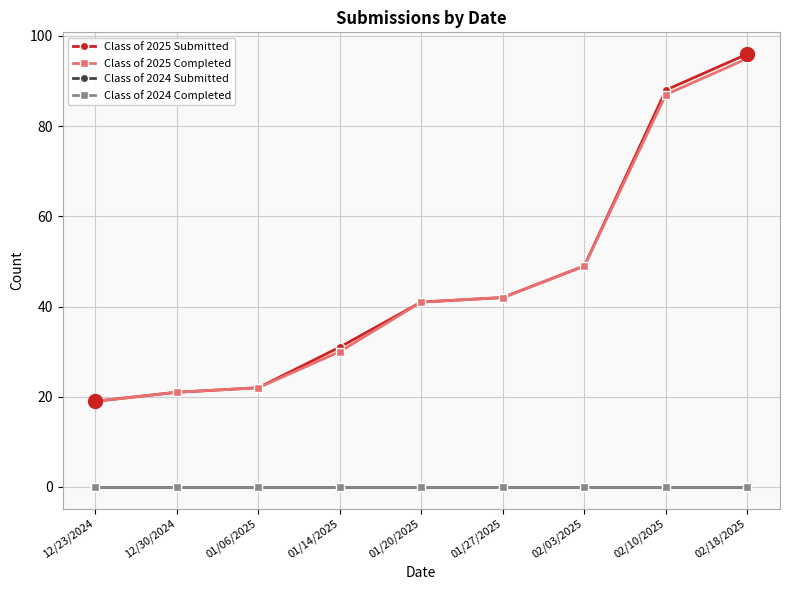

What is the value of the Class of 2025 Submitted point at the 9th from the left?

96